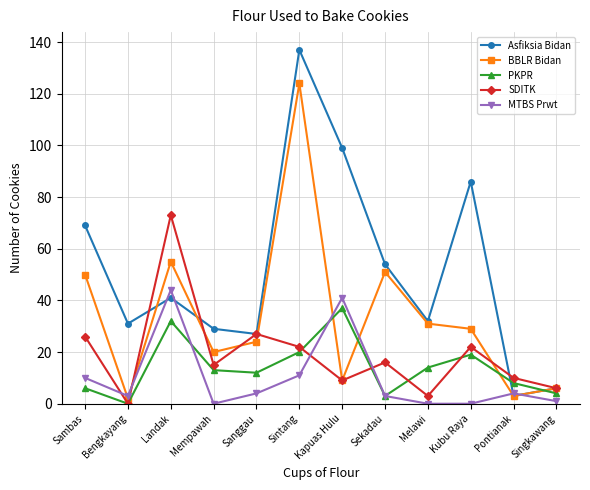

At which category does the chart reach its peak across all series?

Sintang